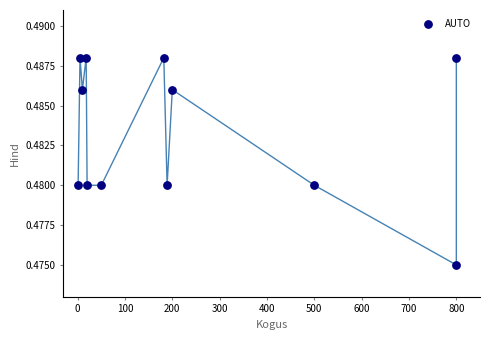

What is the average X value?

231.2